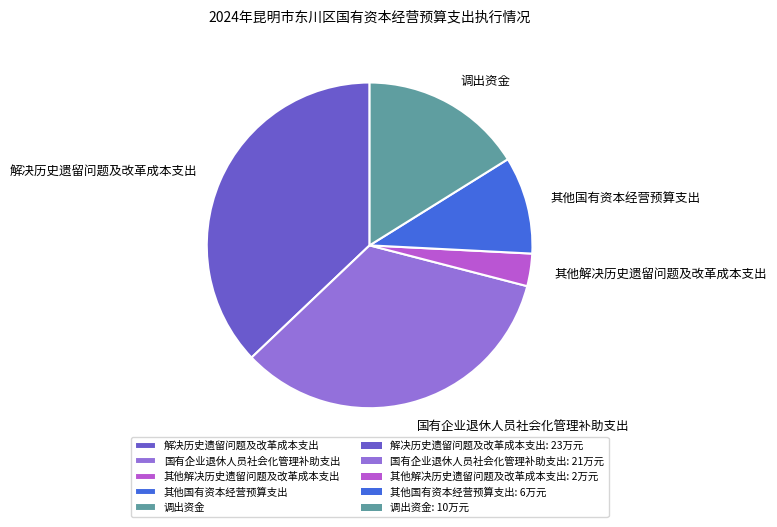

Rank the categories by value from highest to lowest.

解决历史遗留问题及改革成本支出, 国有企业退休人员社会化管理补助支出, 调出资金, 其他国有资本经营预算支出, 其他解决历史遗留问题及改革成本支出